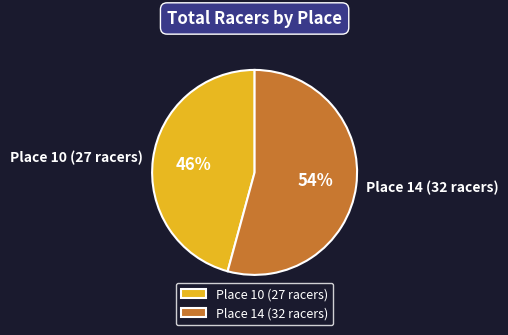

What is the majority slice?

Place 14 (32 racers)